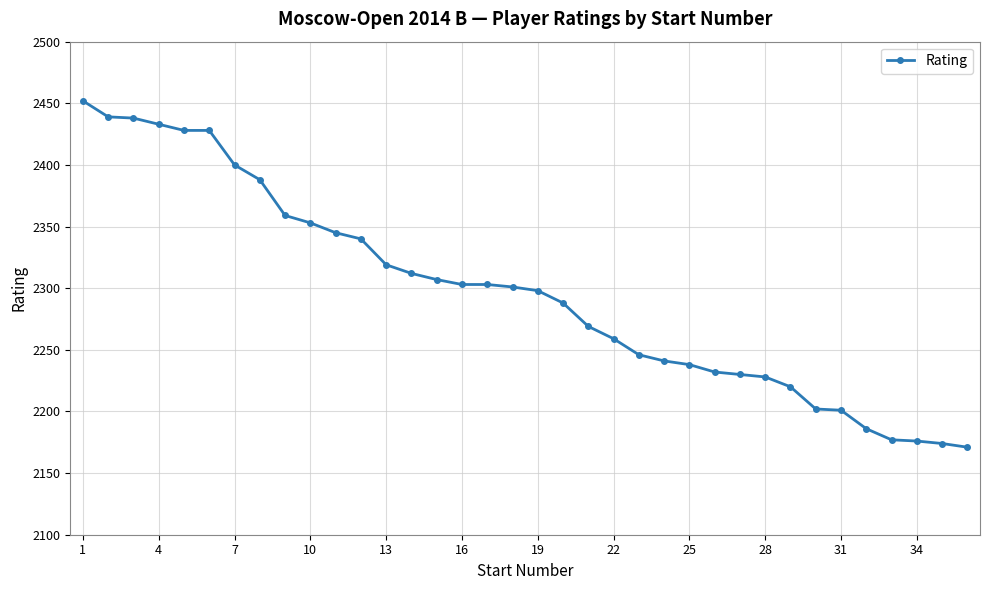

Does the chart display data point markers on the line(s)?

Yes